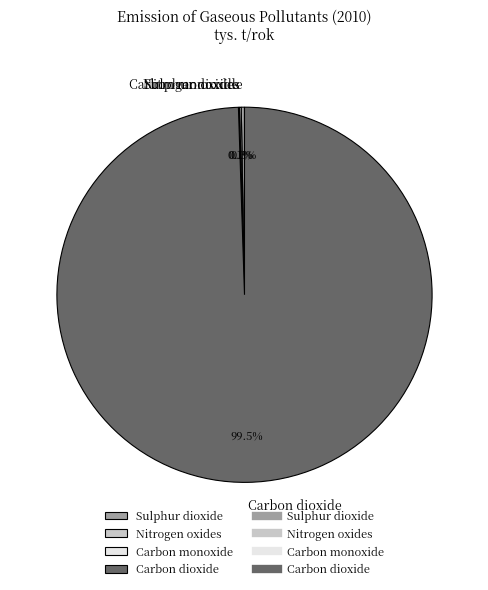

What is the largest slice in the pie chart?

Carbon dioxide